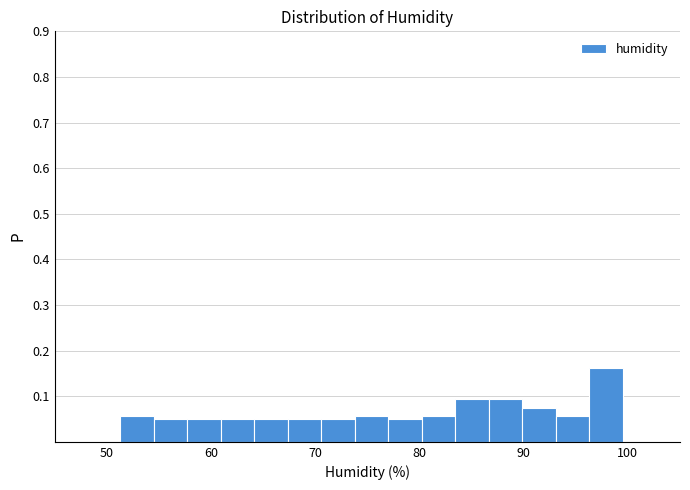

Around what value on the x-axis is the tallest bar? Give the approximate position of its centre, as read against the axis.

98